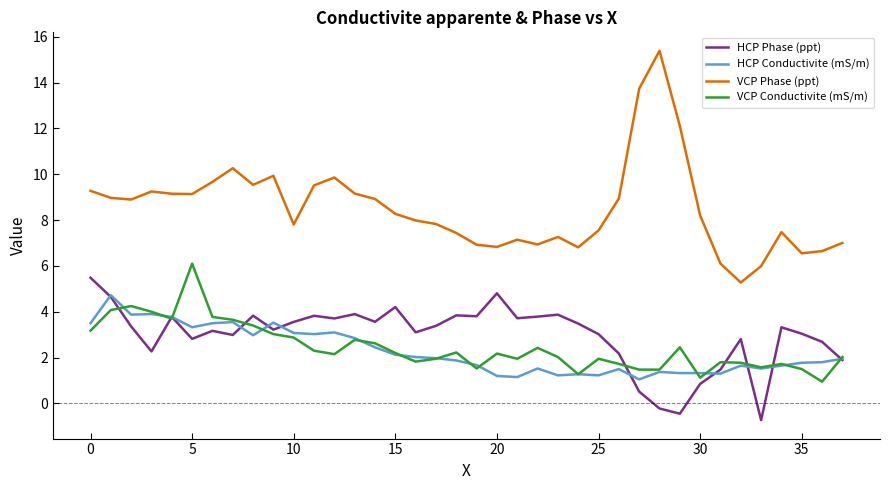

What is the maximum value for VCP Conductivite (mS/m)?

6.1